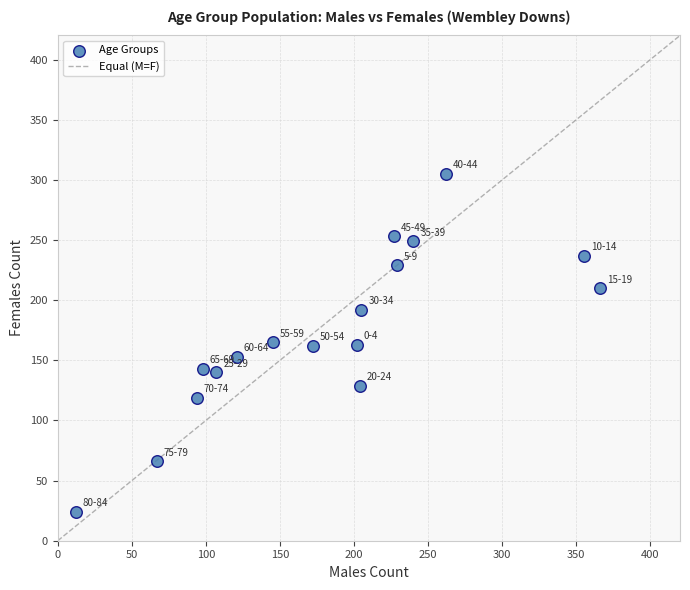

What is the range of X values (max minus min)?

354